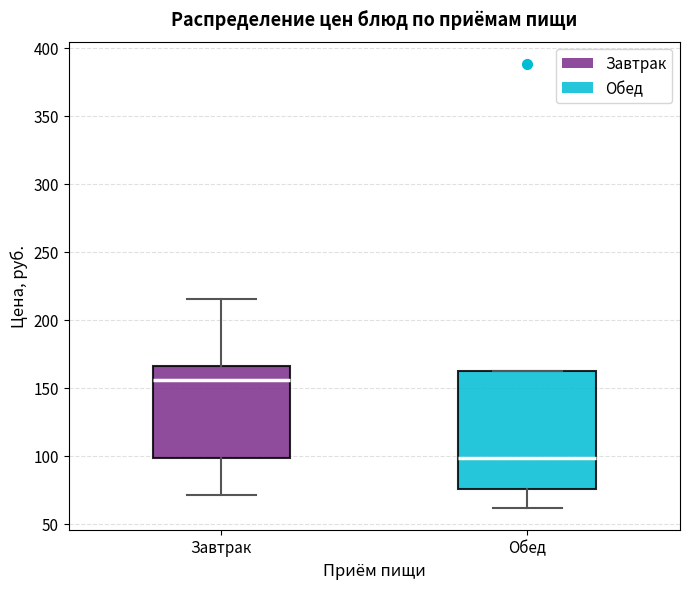

Reading left to right, read every box against the y-axis: the position of its median line, the range the box covers, and the ends of its whiskers. The values are not printed on the chart, so give them approximately, as read against the axis.

Завтрак: median 155, box 100 to 165, whiskers 70 to 215
Обед: median 100, box 75 to 160, whiskers 60 to 160